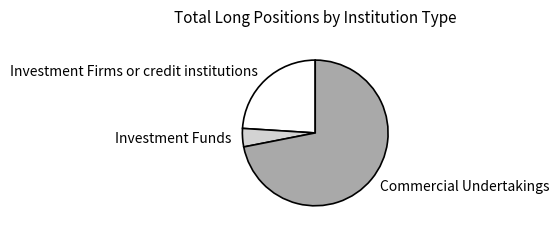

What is the ratio of the value at Commercial Undertakings to the value at Investment Funds?

17.6